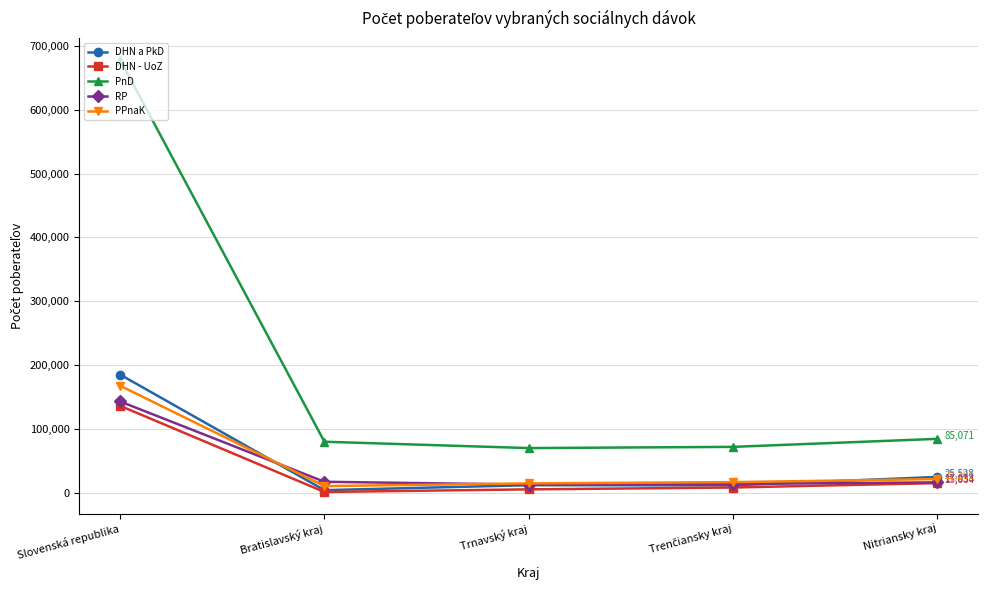

What is the greatest value displayed?

677817